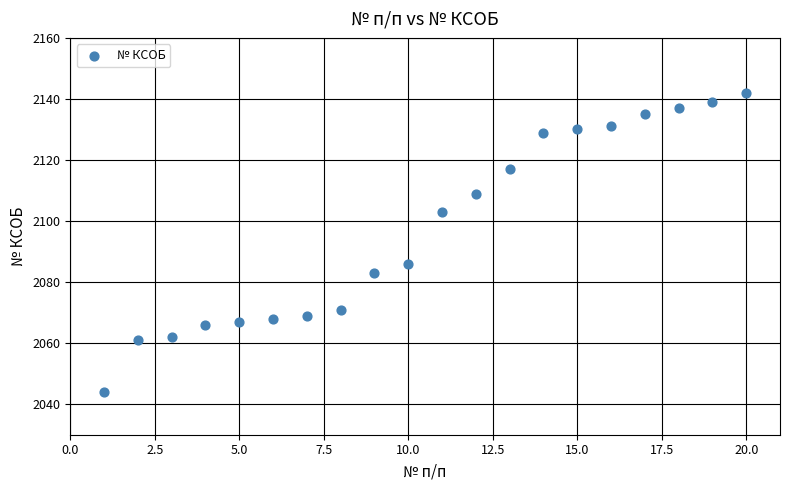

What is the range of X values (max minus min)?

19